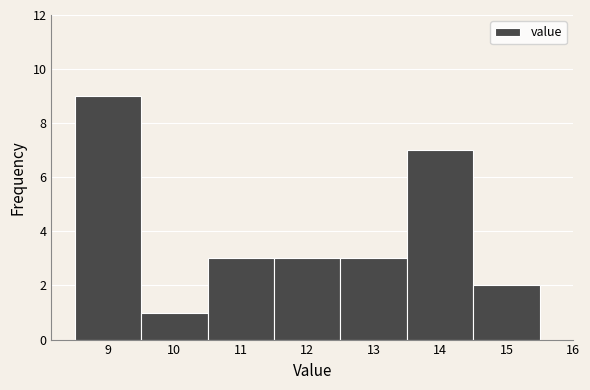

Over which range of the x-axis is the bar tallest?

8.5 to 9.5